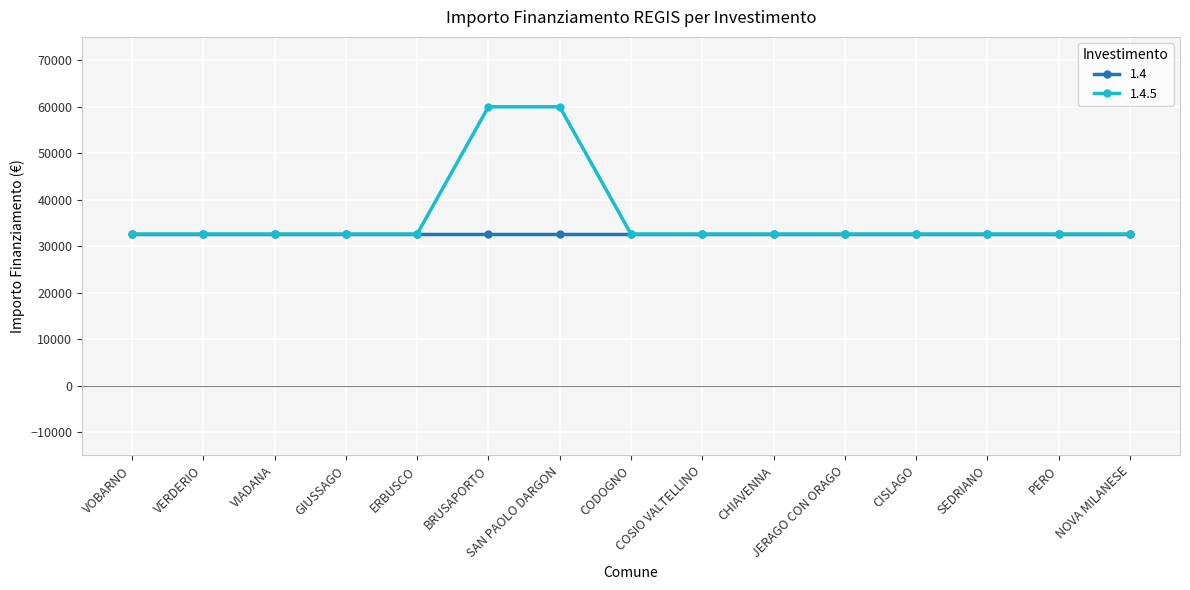

Does the chart have visible grid lines?

Yes